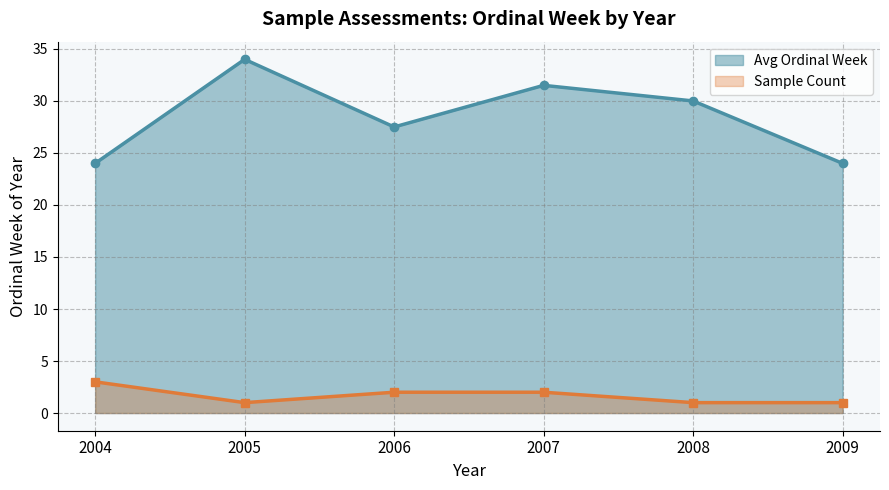

What is the lowest value of the Avg Ordinal Week series?

24.0